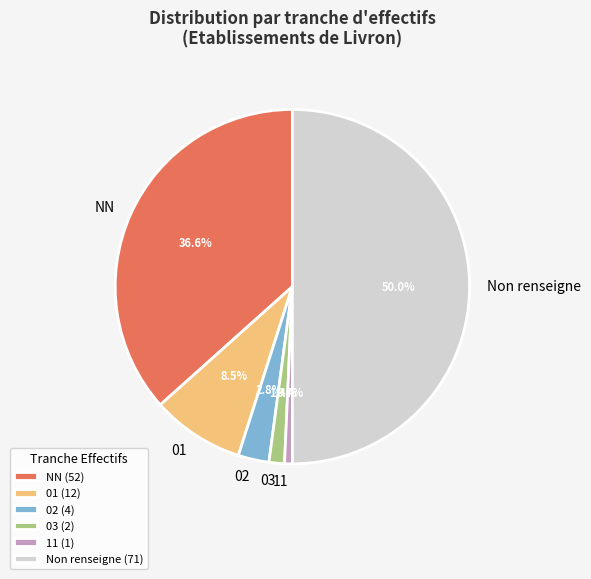

What is the smallest slice in the pie chart?

11